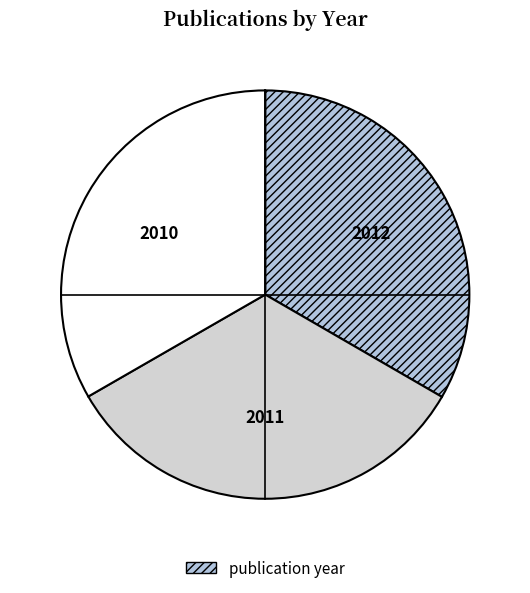

Count the number of slices in the pie.

3